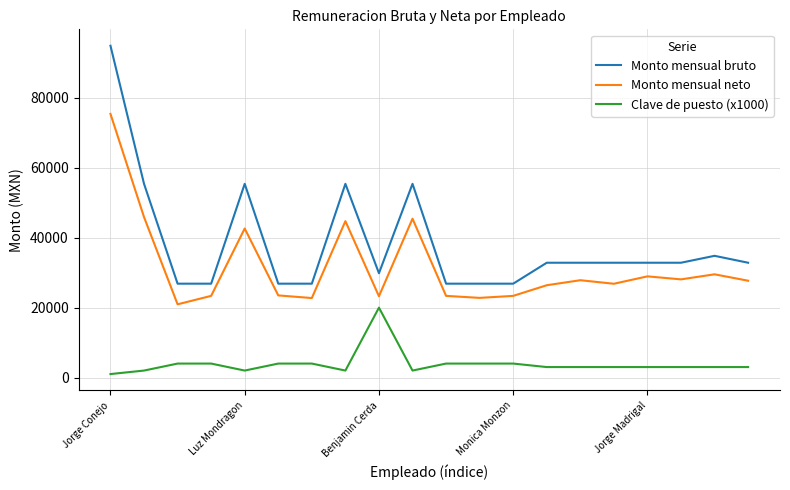

What is the difference between the maximum and minimum values in the Monto mensual neto series?

54469.3